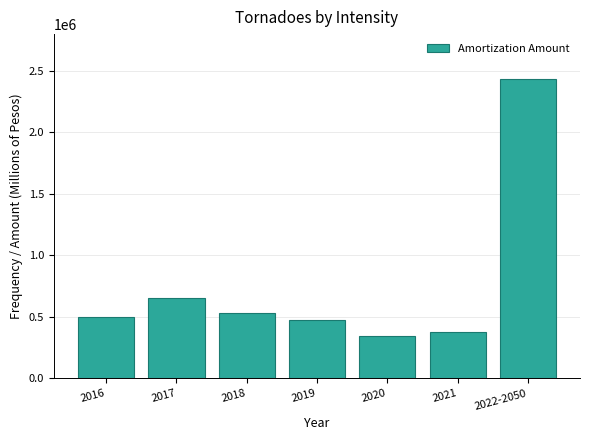

Reading left to right, transcribe all the data shown in this chart.

2016=499861.0	2017=651588.1	2018=529071.5	2019=469832.5	2020=347383.5	2021=378567.7	2022-2050=2432727.4